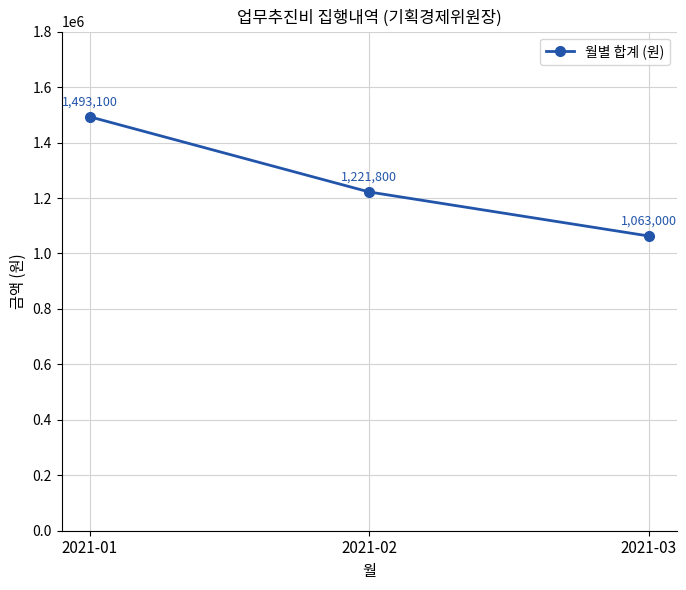

What is the difference between the second highest and minimum values?

158800